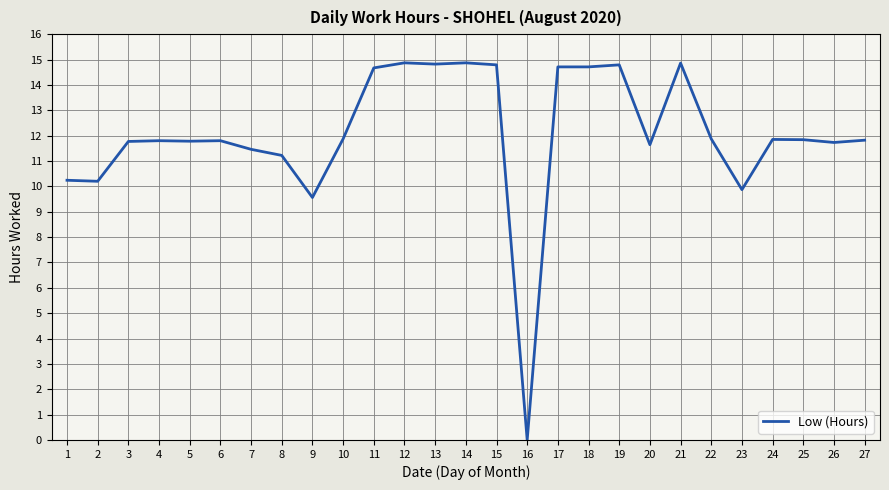

What is the sum of all values?

325.4